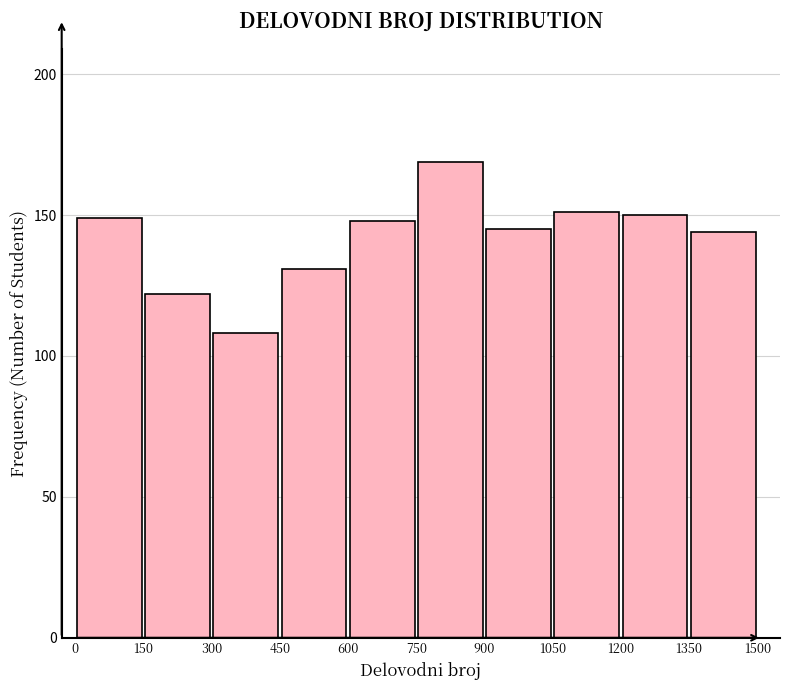

What is the height of the bar covering 750 to 900 on the x-axis? The values are not printed on the chart, so give them approximately, as read against the axis.

170